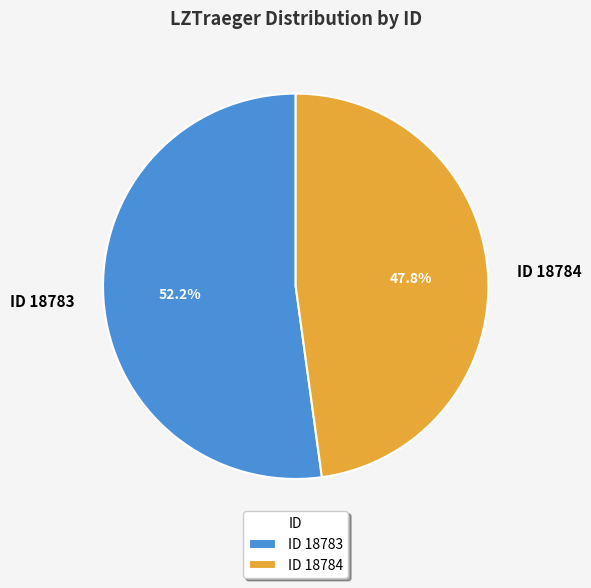

Count the number of slices in the pie.

2